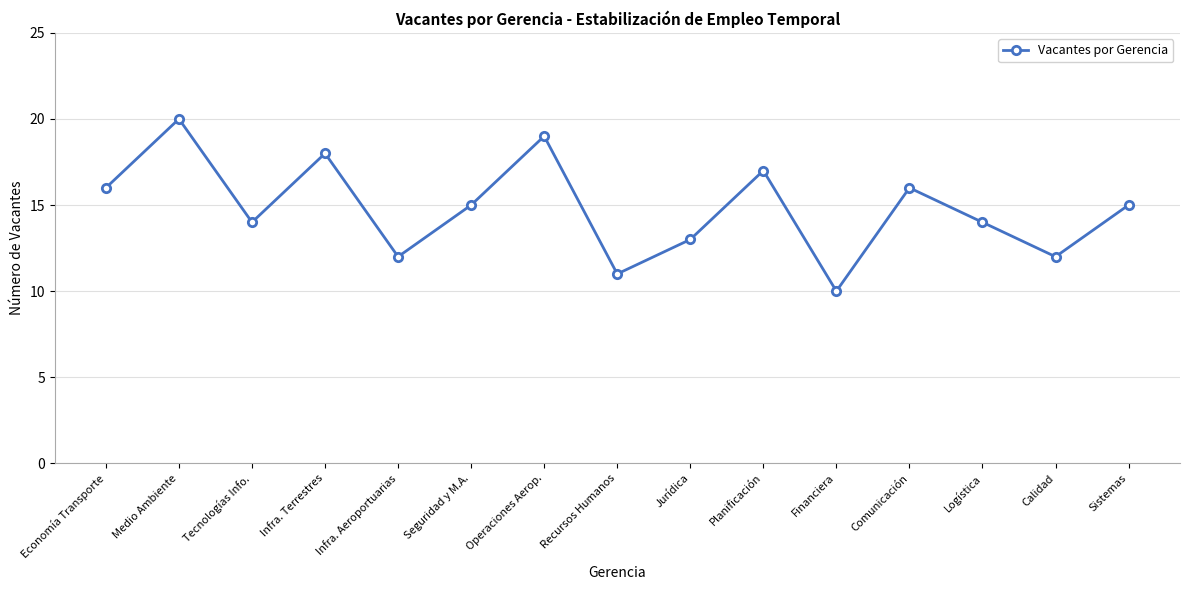

What is the sum of the values at Recursos Humanos and Planificación?

28